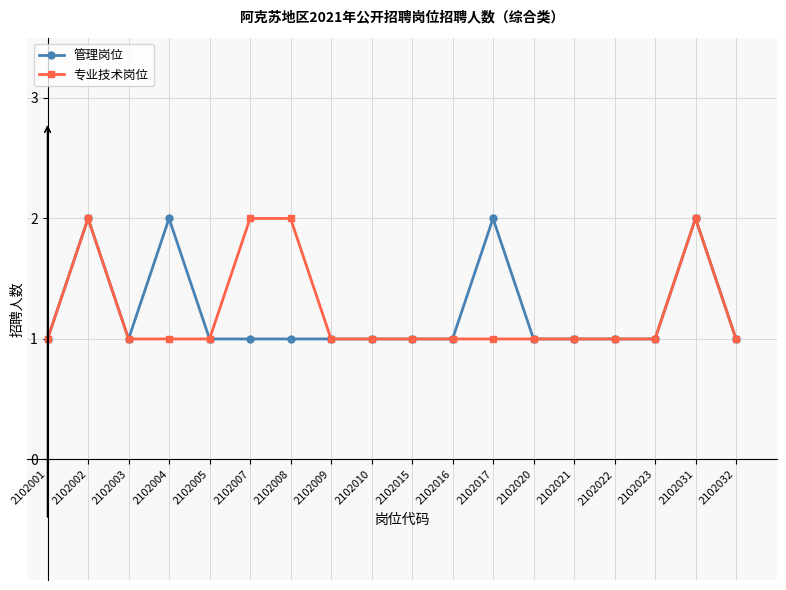

What is the sum of the 管理岗位 values at 2102023 and 2102001?

2